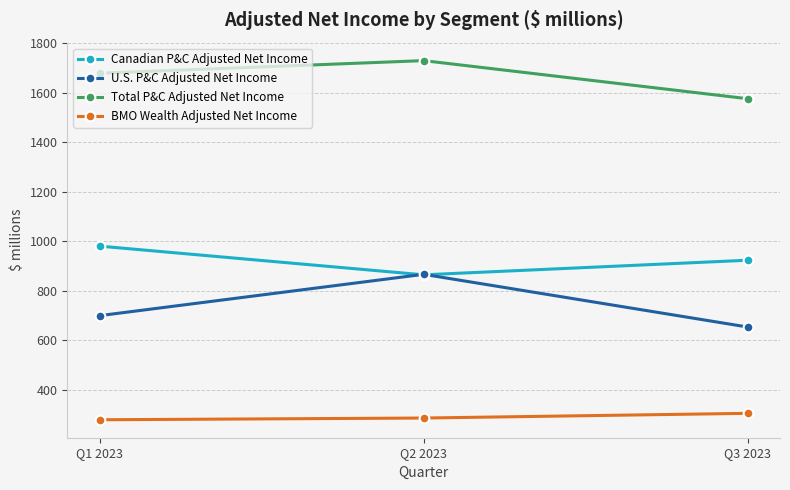

What is the approximate value of BMO Wealth Adjusted Net Income at Q3 2023?

304